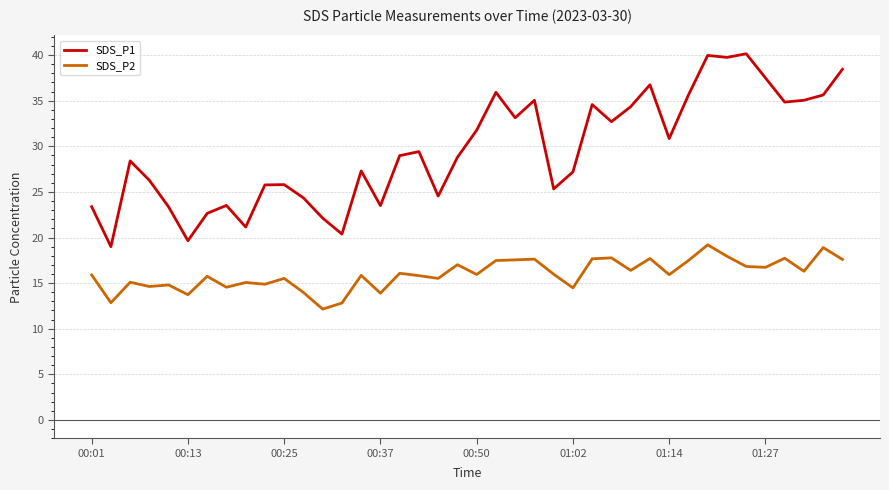

List the series in order of their peak value, lowest first.

SDS_P2, SDS_P1